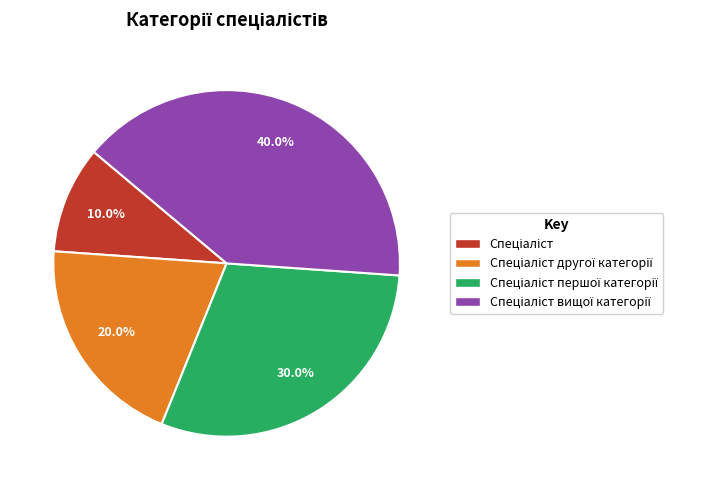

Is there a majority slice in this chart?

No